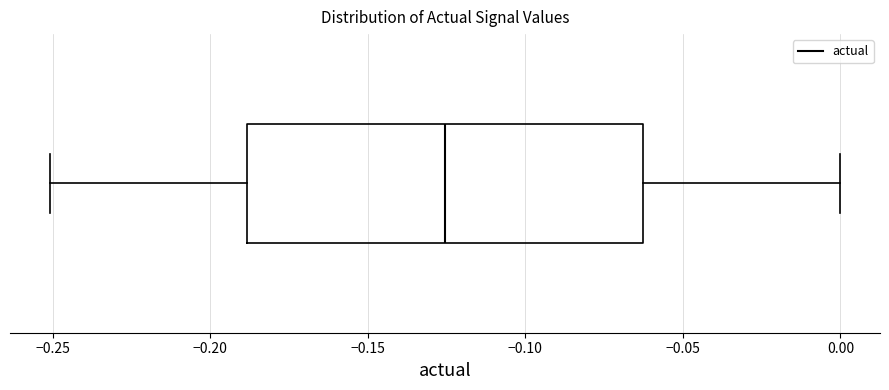

Read this box plot against the x-axis: the position of the median line, the range covered by the box, and the ends of both whiskers. The values are not printed on the chart, so give them approximately, as read against the axis.

median -0.125, box -0.190 to -0.065, whiskers -0.250 to 0.000